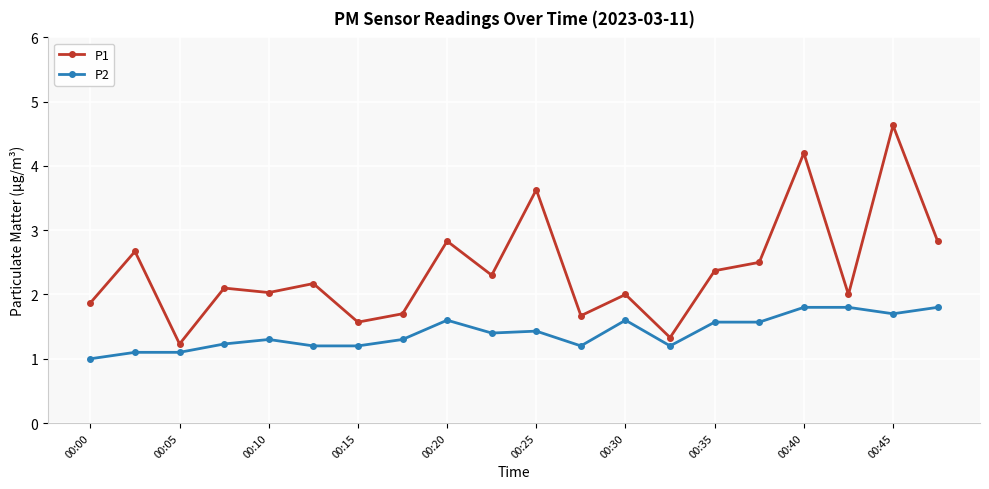

Which series has the largest total across all categories?

P1